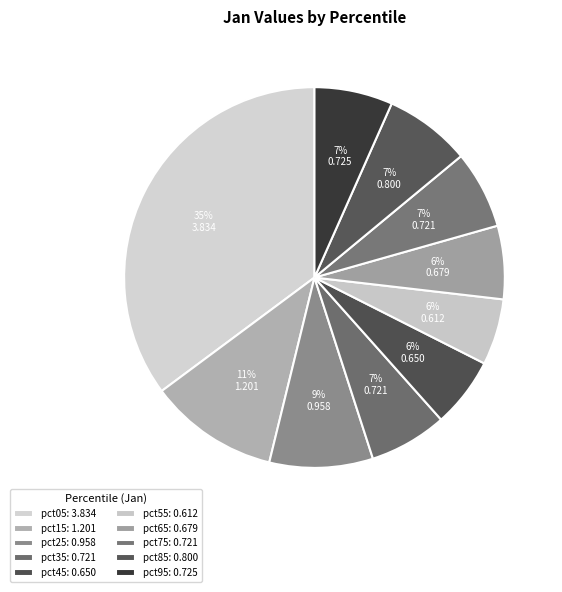

To the nearest percent, what is the difference between the largest and smallest slice percentages?

30%